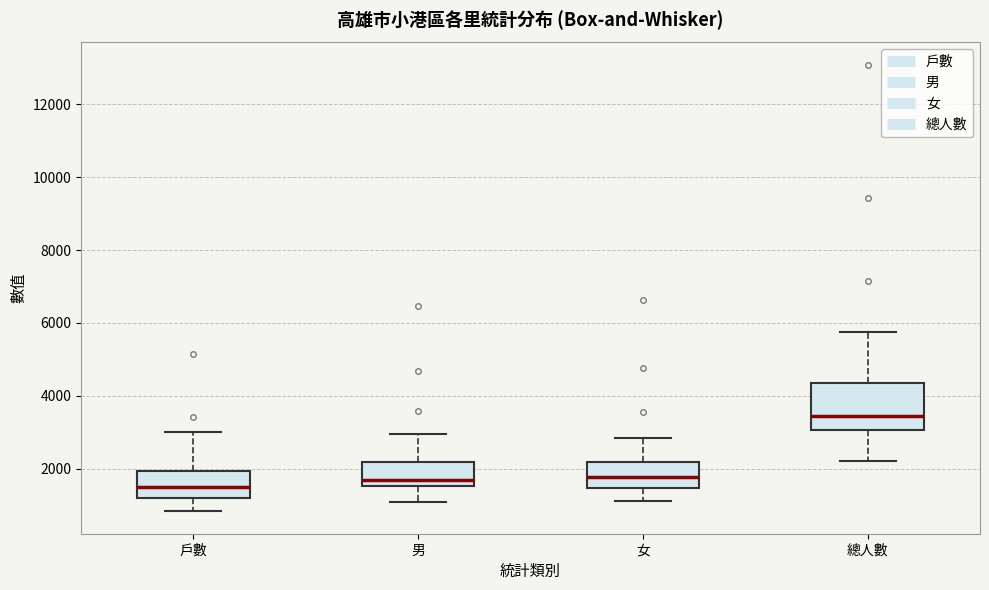

Reading left to right, transcribe this box plot: for each box, give where its median line is, the range the box spans, and where its two whiskers end, as read against the y-axis. The values are not printed on the chart, so give them approximately, as read against the axis.

戶數: median 1600, box 1200 to 2000, whiskers 800 to 3000
男: median 1800, box 1600 to 2200, whiskers 1200 to 3000
女: median 1800, box 1400 to 2200, whiskers 1200 to 2800
總人數: median 3400, box 3000 to 4400, whiskers 2200 to 5800